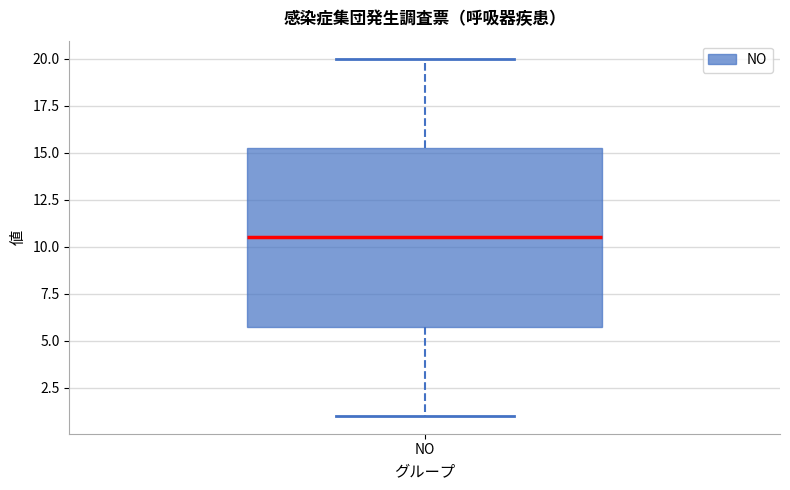

Where does the median line of the box for NO sit on the y-axis? The values are not printed on the chart, so give them approximately, as read against the axis.

10.5